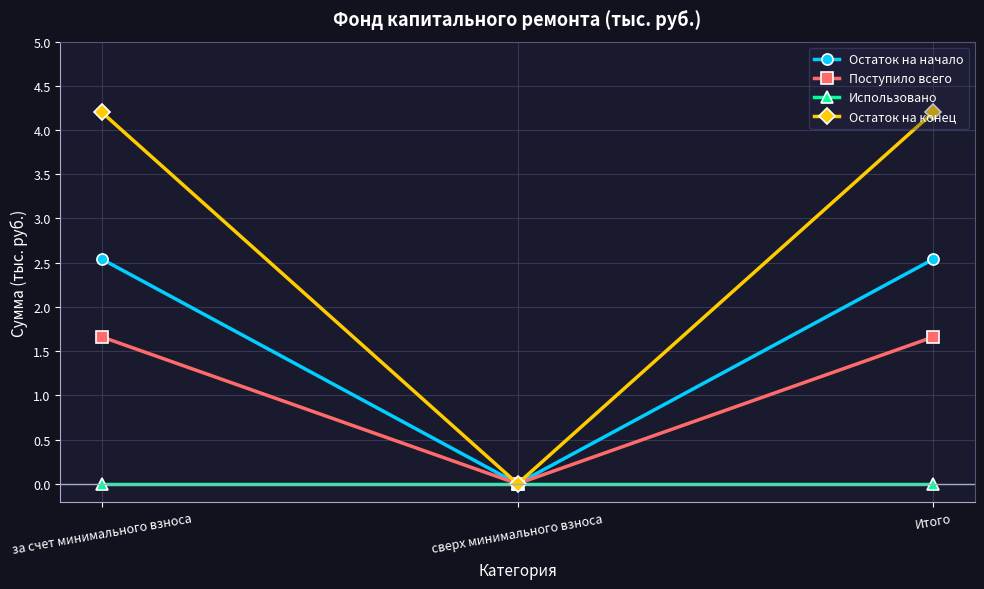

How many positive values does the Остаток на конец series have?

2